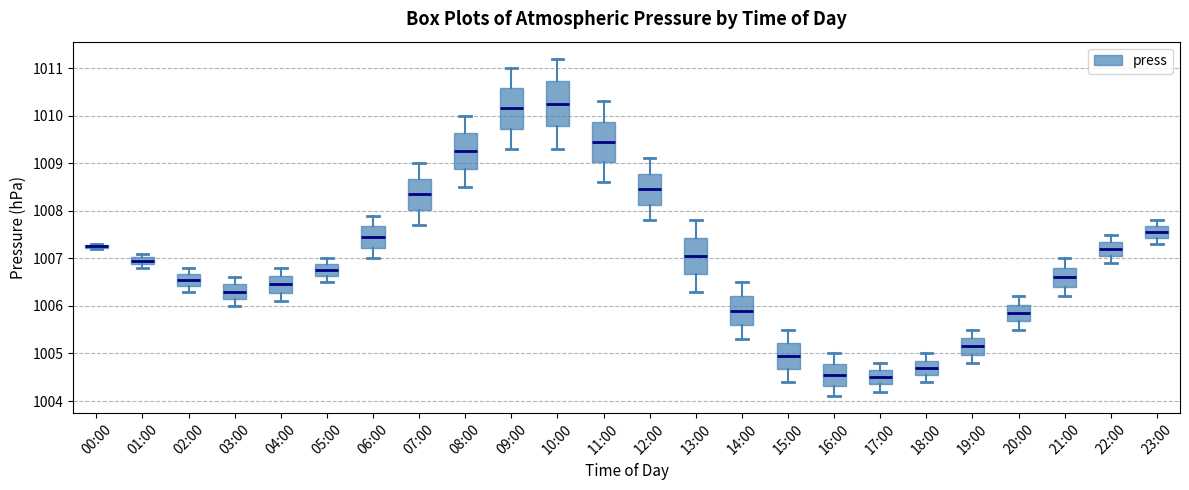

Where is the upper edge of the box for 02:00 on the y-axis? The values are not printed on the chart, so give them approximately, as read against the axis.

1006.7